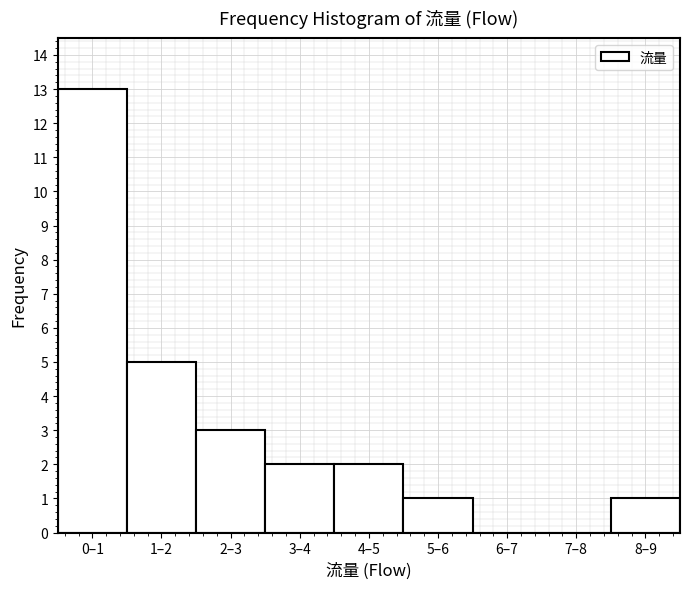

Reading left to right, transcribe all the data shown in this chart.

0–1=13	1–2=5	2–3=3	3–4=2	4–5=2	5–6=1	6–7=0	7–8=0	8–9=1